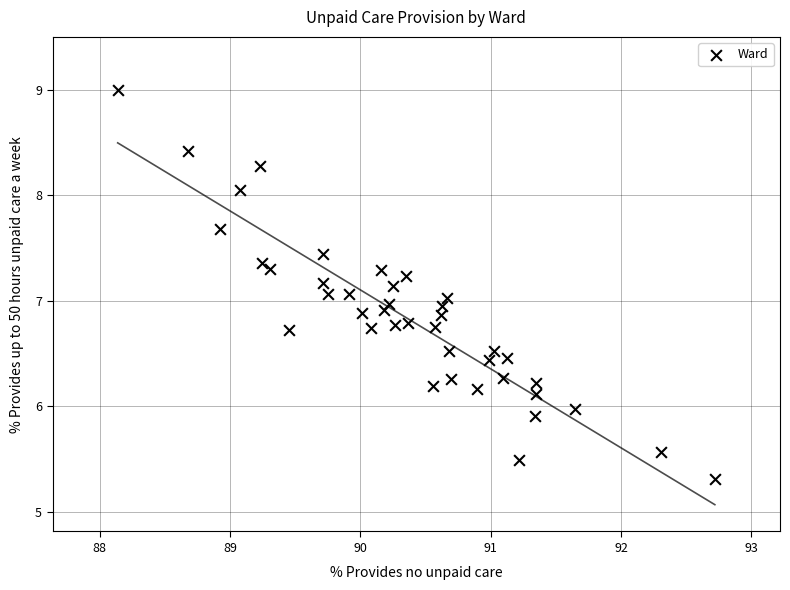

What is the range of X values (max minus min)?

4.6